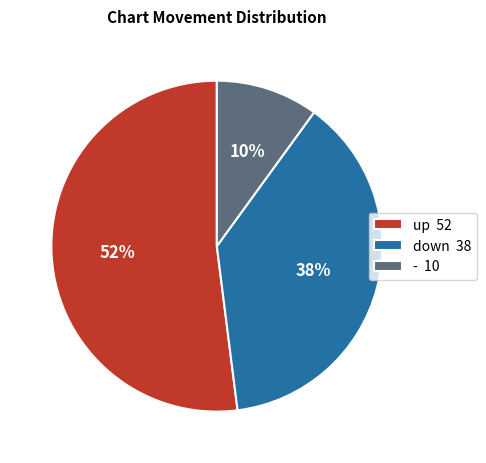

Which category accounts for the majority?

up